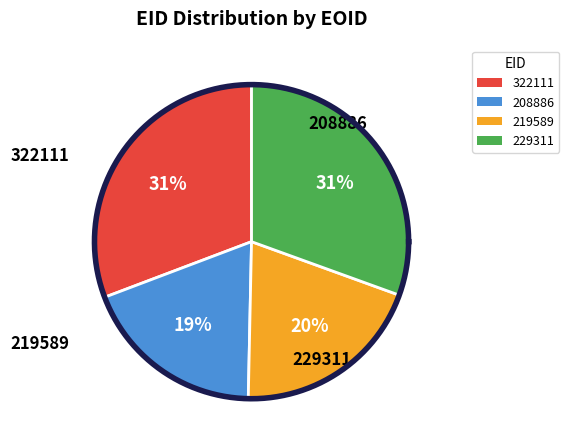

What is the change in value from 322111 to 229311?

-6287